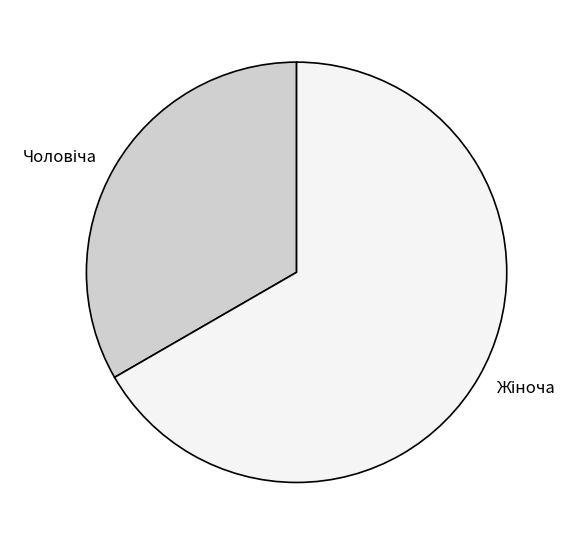

How many segments does this pie chart have?

2